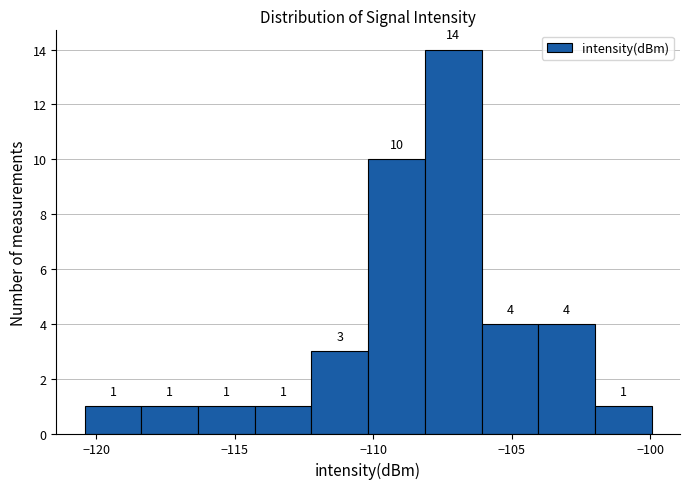

How tall is the bar that spans -116.5 to -114.5 on the x-axis? The bar edges are not printed on the chart, so give them approximately, as read against the axis.

1